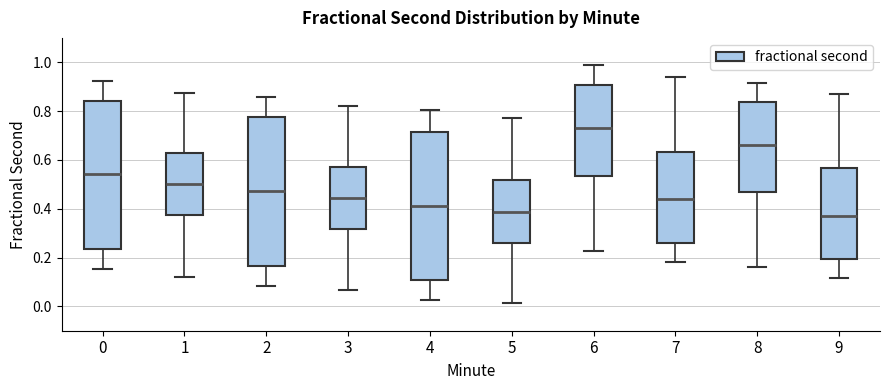

Where does the upper whisker of the box at x = 2 end on the y-axis? The values are not printed on the chart, so give them approximately, as read against the axis.

0.86